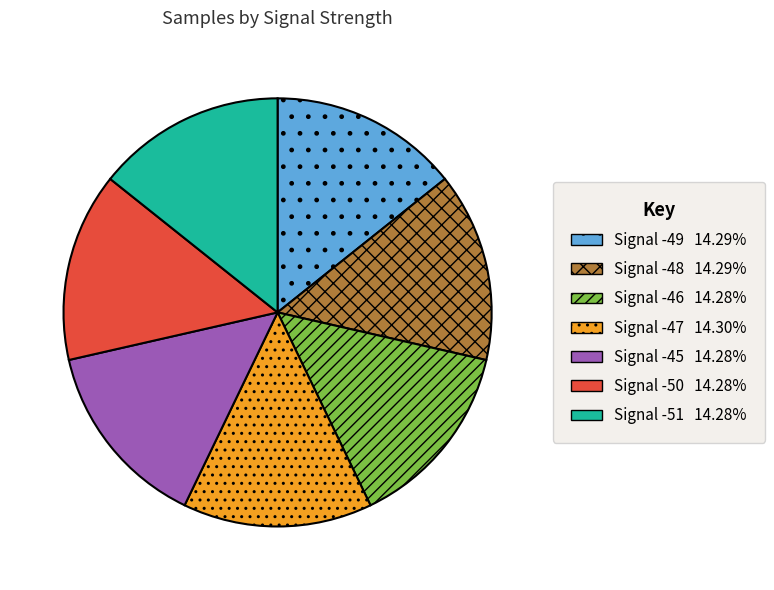

Is there any slice that represents more than half of the pie?

No